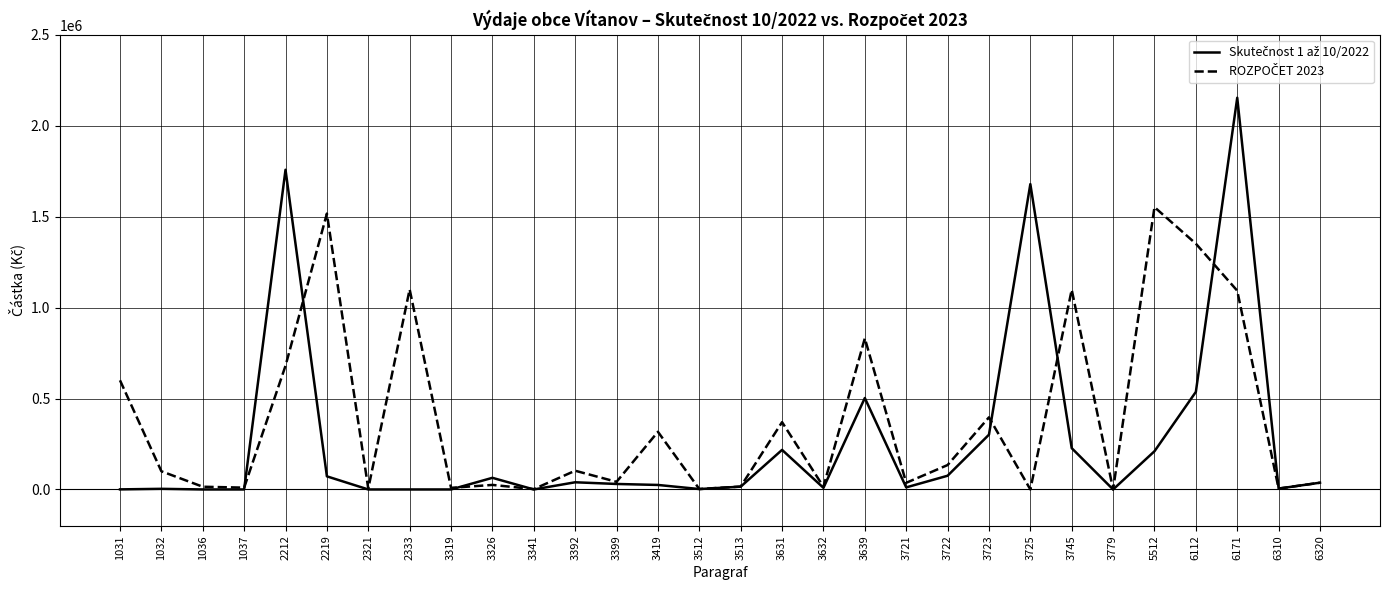

What is the difference between the highest and lowest values at 5512?

1341873.7